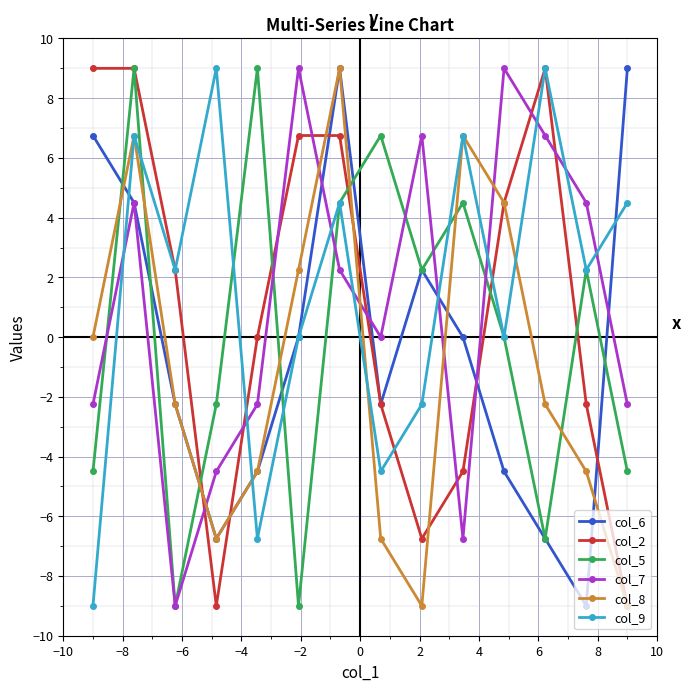

What is the value of the col_5 point at the 5th from the left?

9.0